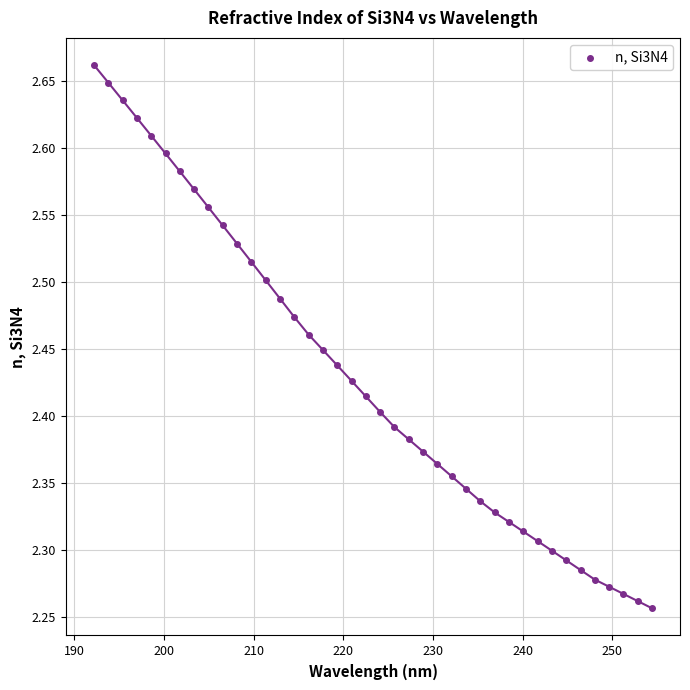

What is the range of Y values (max minus min)?

0.4